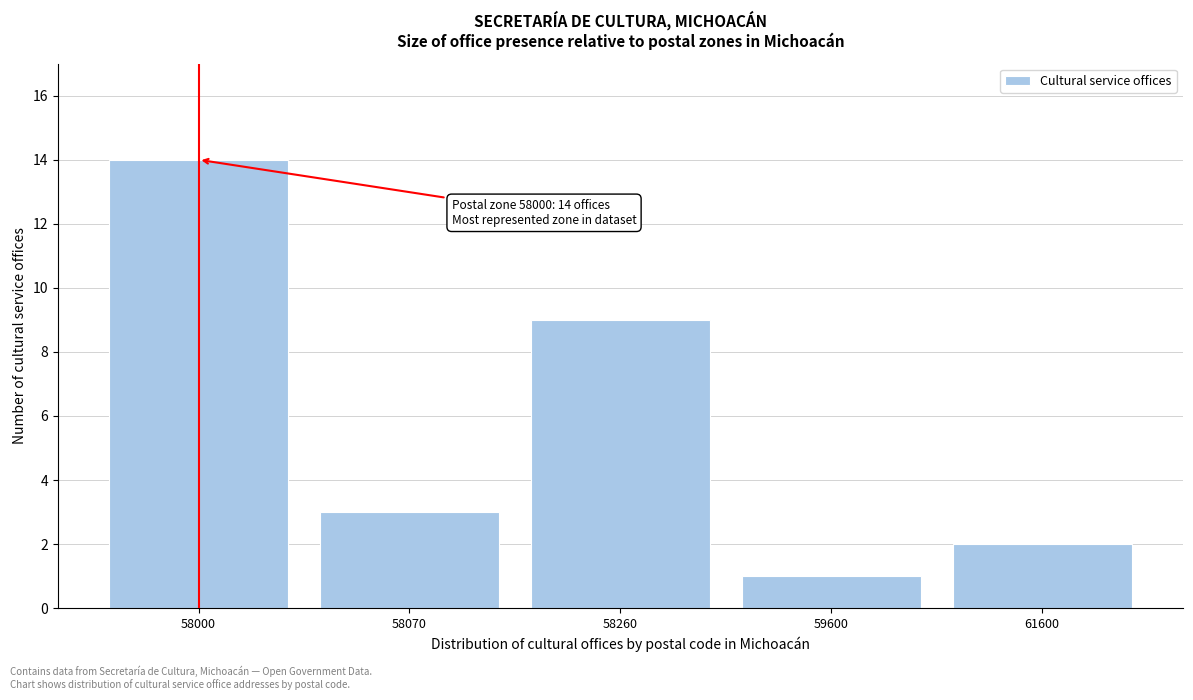

Reading left to right, transcribe all the data shown in this chart.

58000=14	58070=3	58260=9	59600=1	61600=2